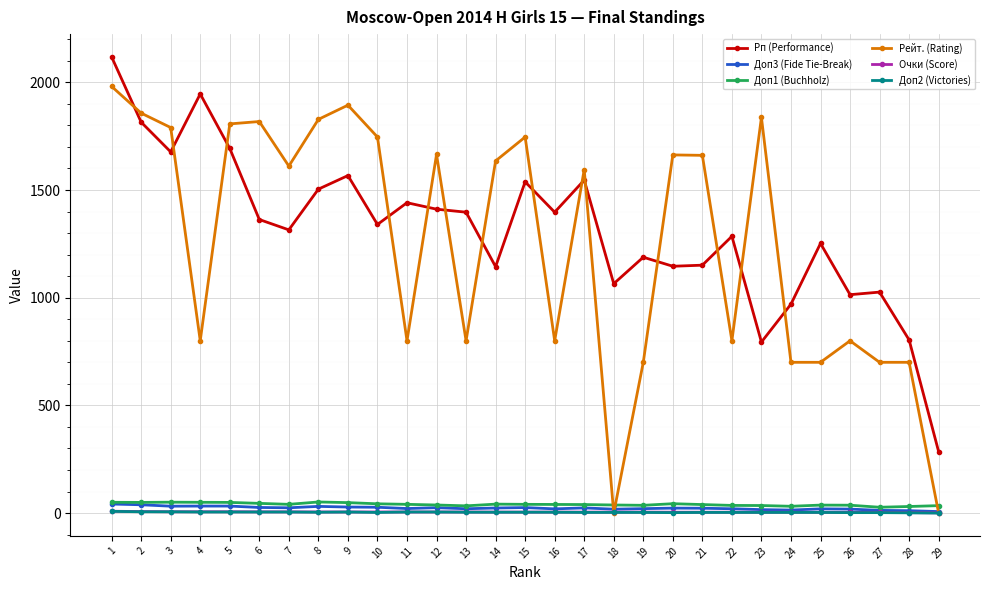

True or false: Доп1 (Buchholz) and Рп (Performance) intersect in this chart.

False